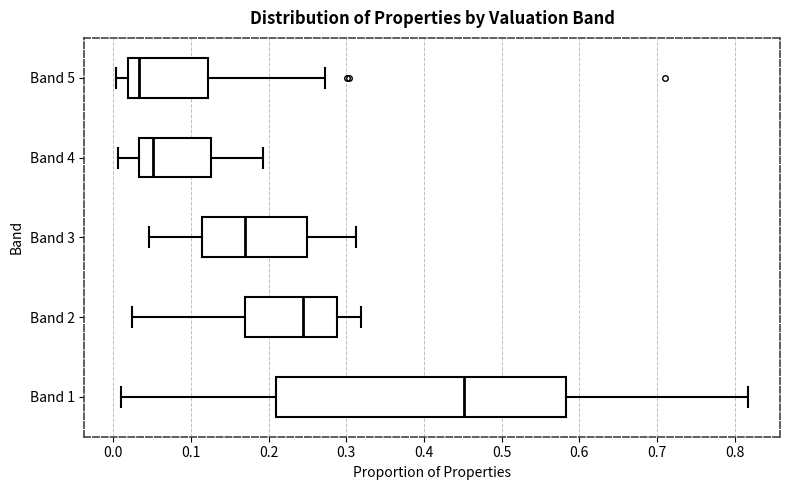

Reading bottom to top, read every box against the x-axis: the position of its median line, the range the box covers, and the ends of its whiskers. The values are not printed on the chart, so give them approximately, as read against the axis.

Band 1: median 0.45, box 0.21 to 0.58, whiskers 0.01 to 0.82
Band 2: median 0.24, box 0.17 to 0.29, whiskers 0.02 to 0.32
Band 3: median 0.17, box 0.11 to 0.25, whiskers 0.05 to 0.31
Band 4: median 0.05, box 0.03 to 0.13, whiskers 0.01 to 0.19
Band 5: median 0.03, box 0.02 to 0.12, whiskers 0.00 to 0.27